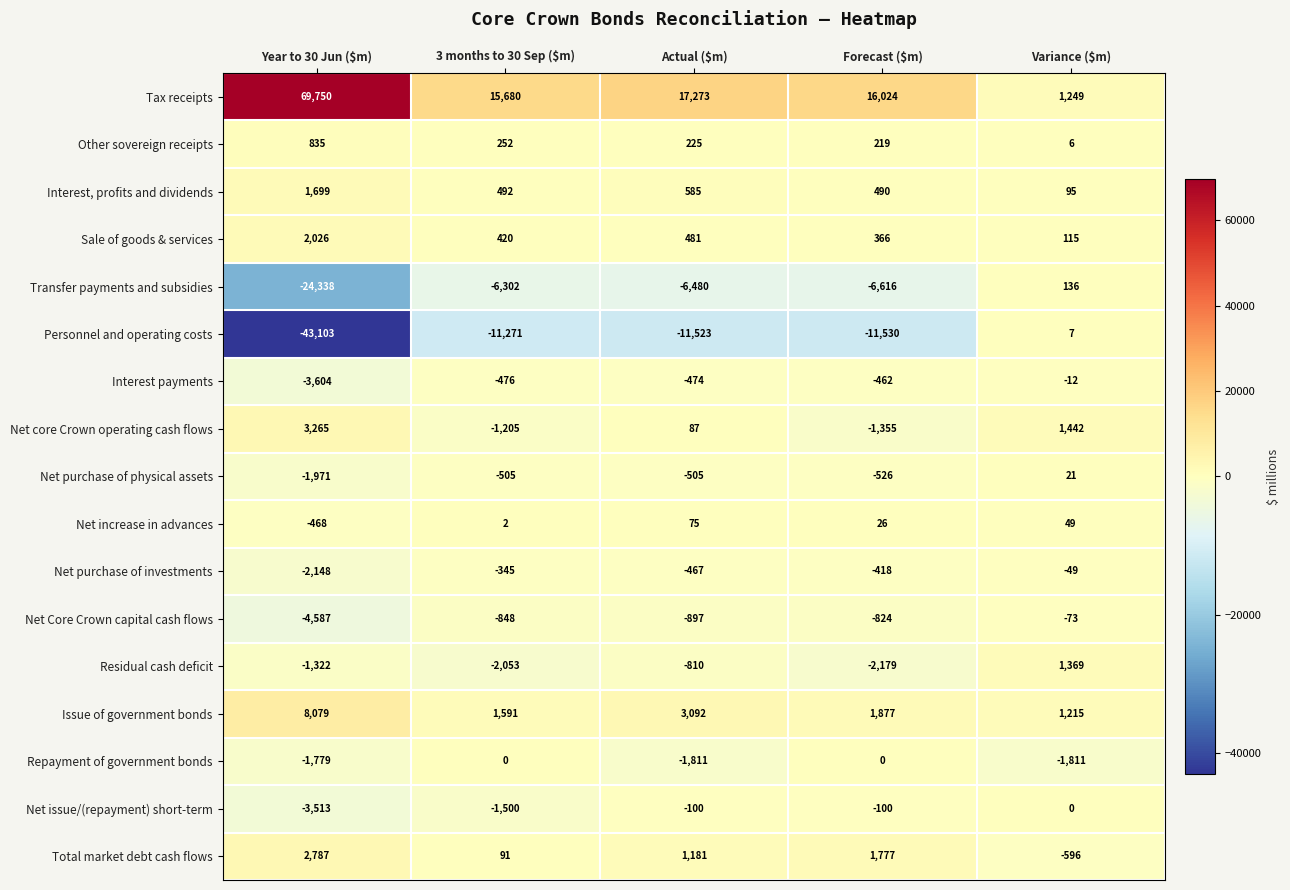

How many distinct data groups are displayed?

17